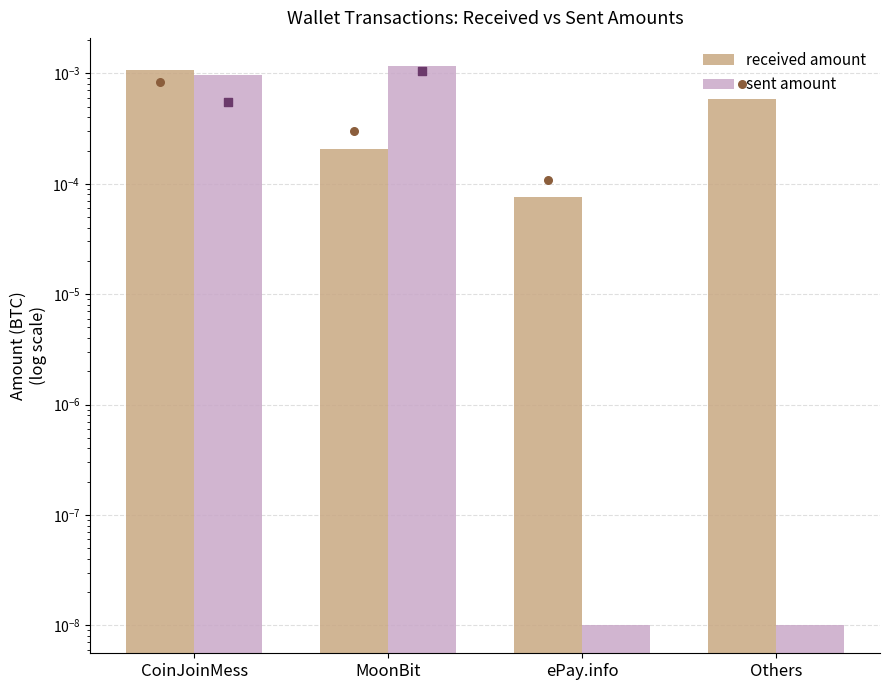

At which category is the sum across all series the highest?

CoinJoinMess